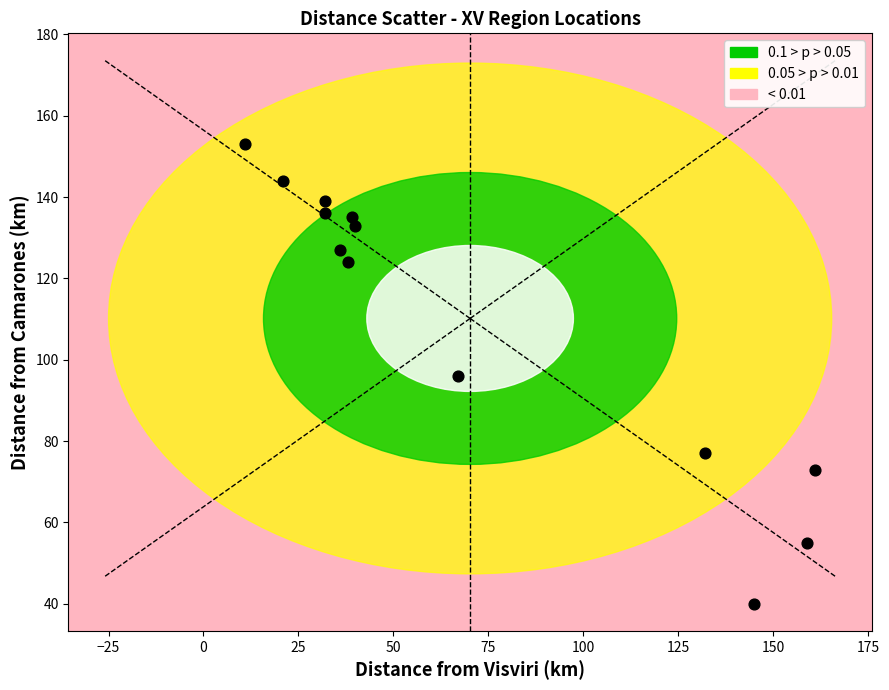

What is the range of Y values (max minus min)?

113